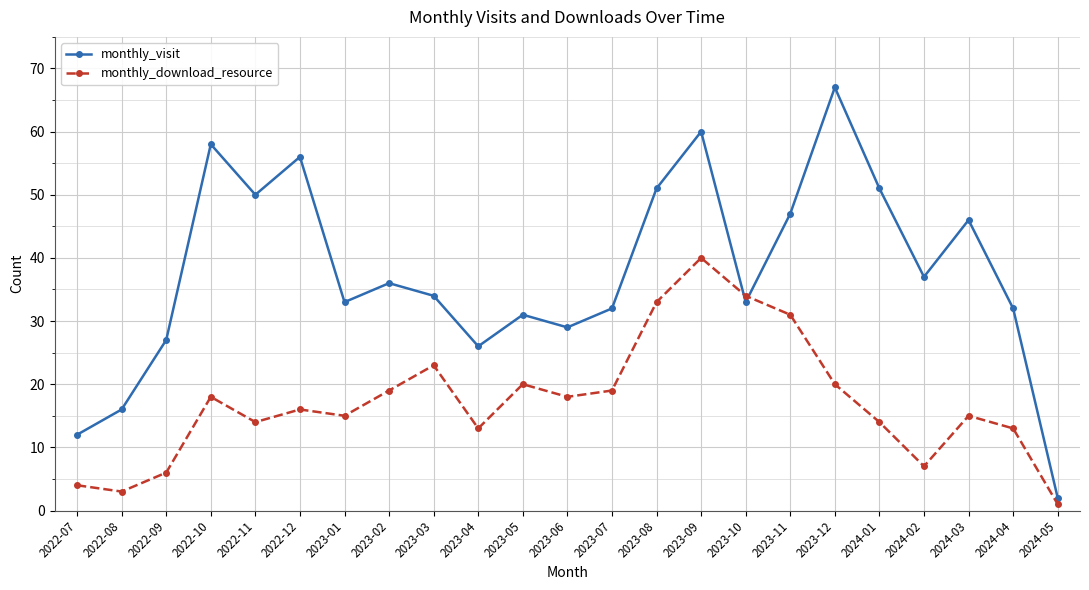

What is the difference between the maximum and second lowest values in the monthly_visit series?

55